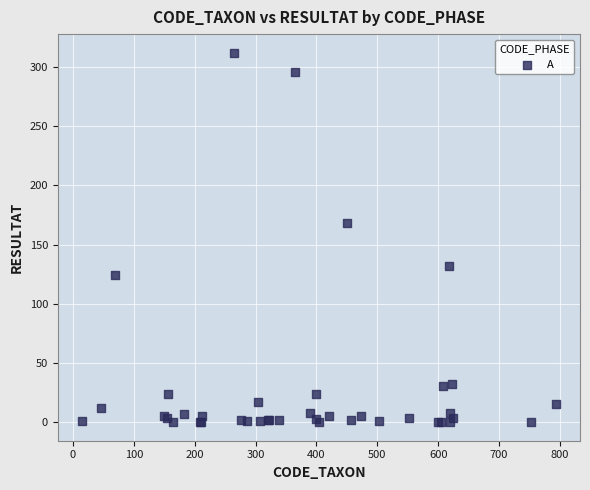

What Y value in the scatter plot is closest to 156?

168